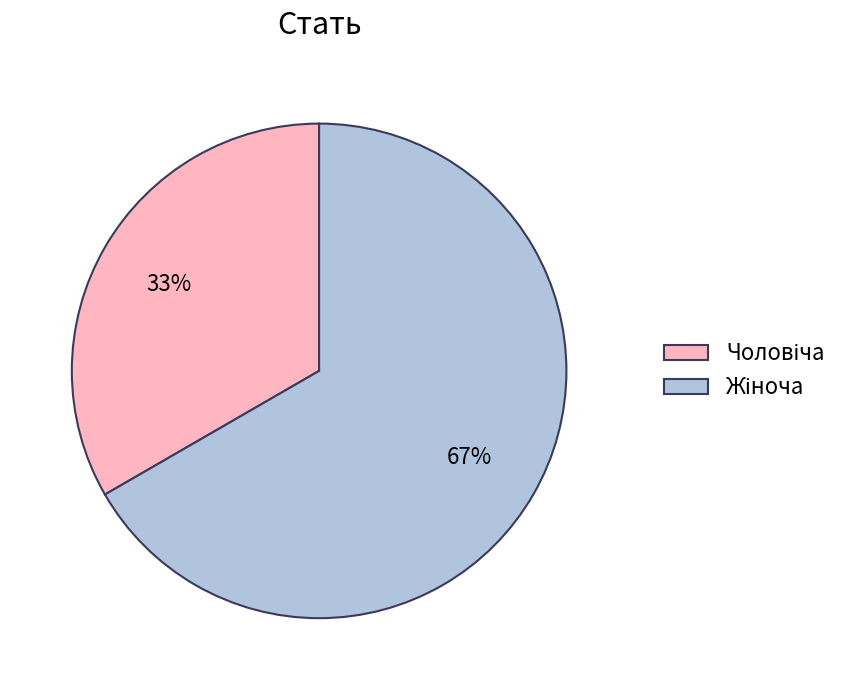

To the nearest percent, what is the average slice percentage?

50%